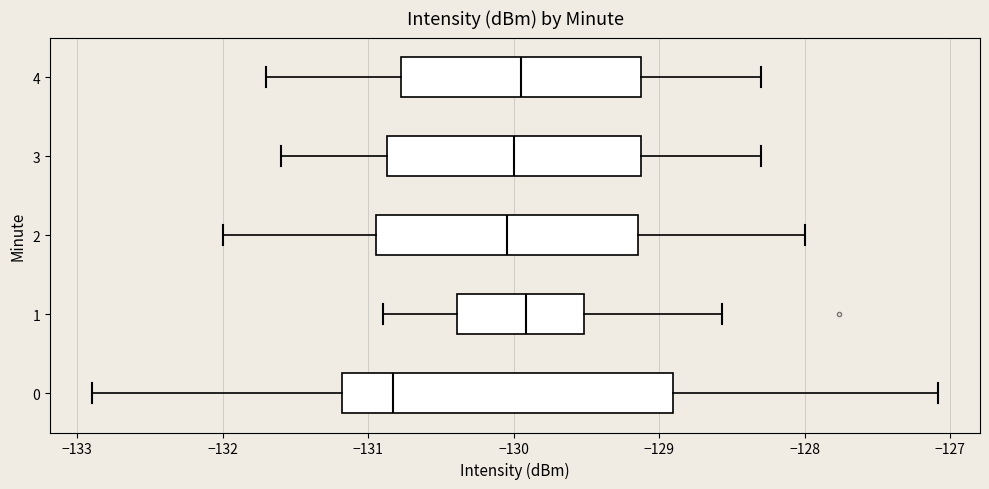

Where does the median line of the box at y = 1 sit on the x-axis? The values are not printed on the chart, so give them approximately, as read against the axis.

-129.9